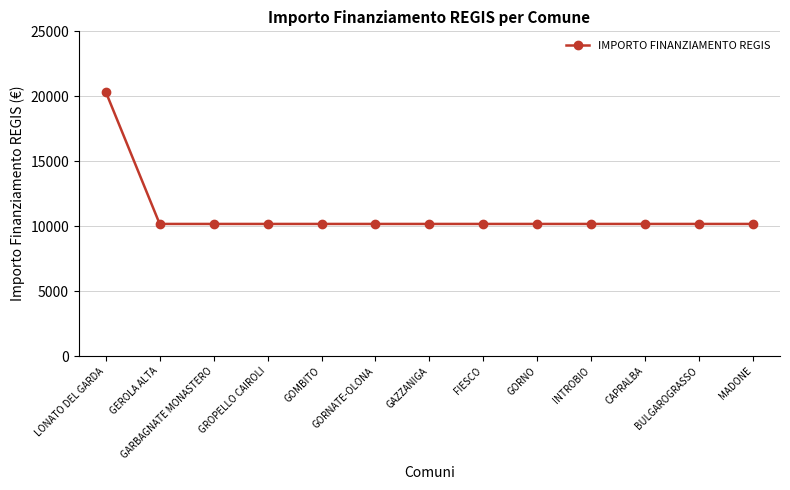

The chart shows a value of 10172 at CAPRALBA. True or false?

True